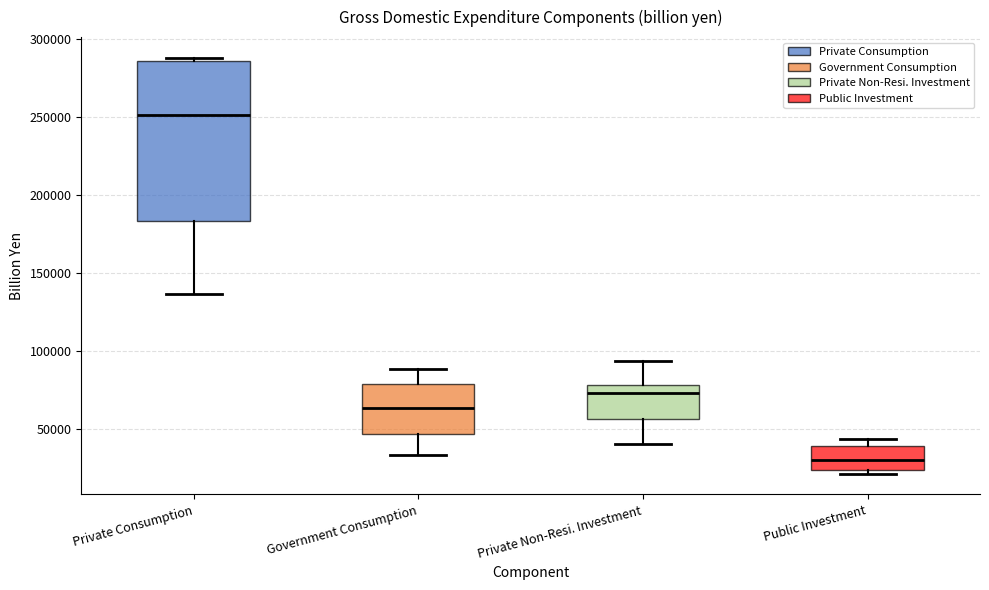

Which box has the highest median line?

Private Consumption